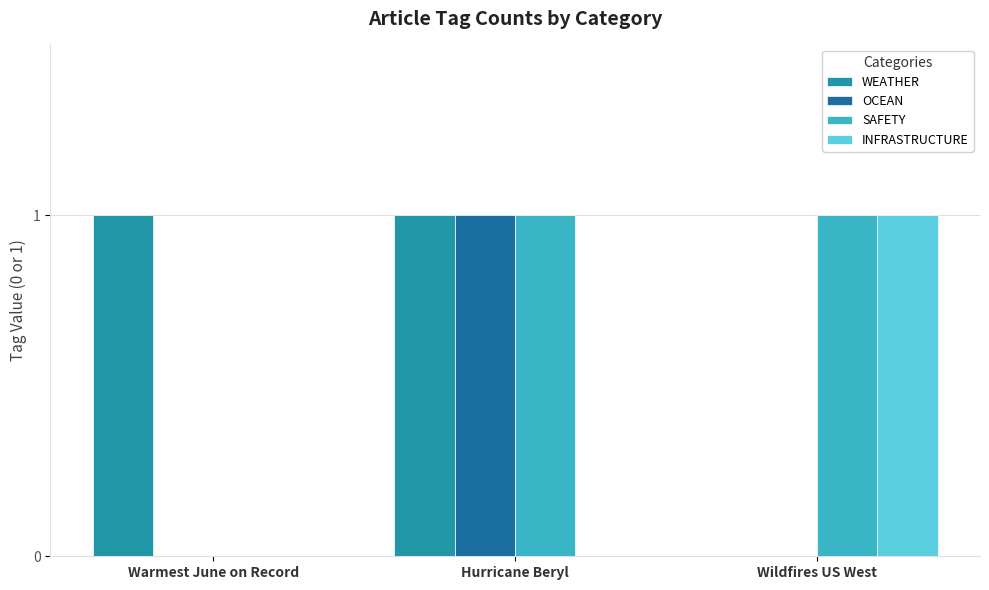

Is it true that OCEAN equals 0 at Warmest June on Record?

True